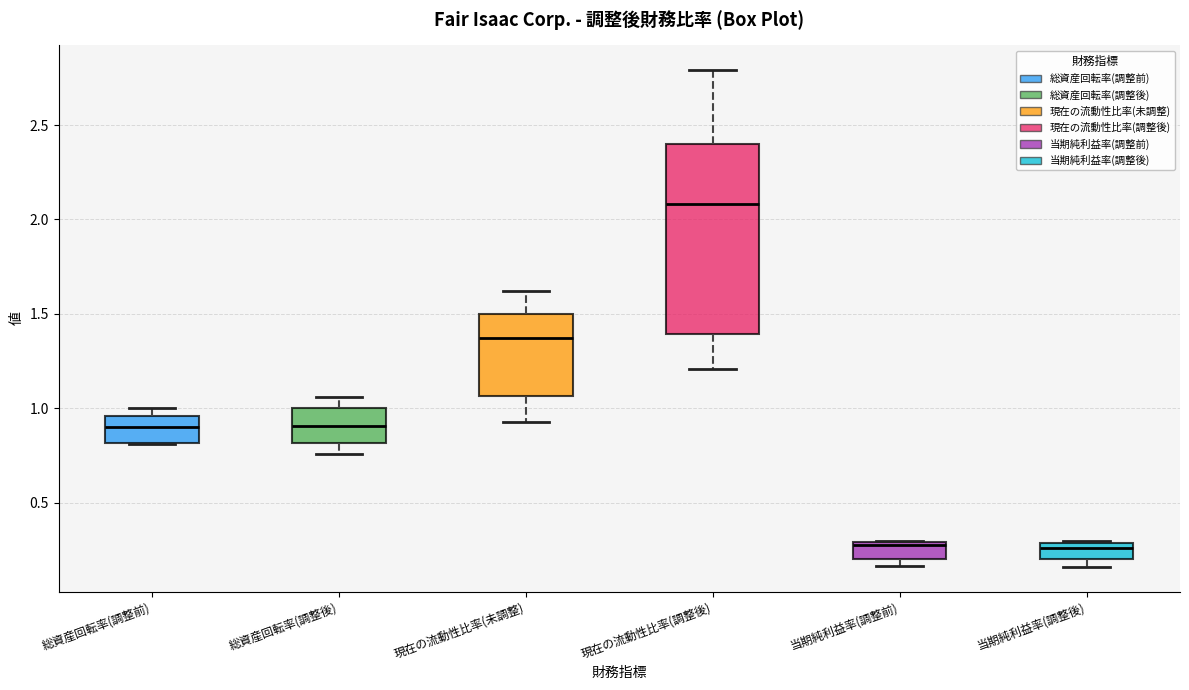

Where is the lower edge of the box for 現在の流動性比率(未調整) on the y-axis? The values are not printed on the chart, so give them approximately, as read against the axis.

1.05